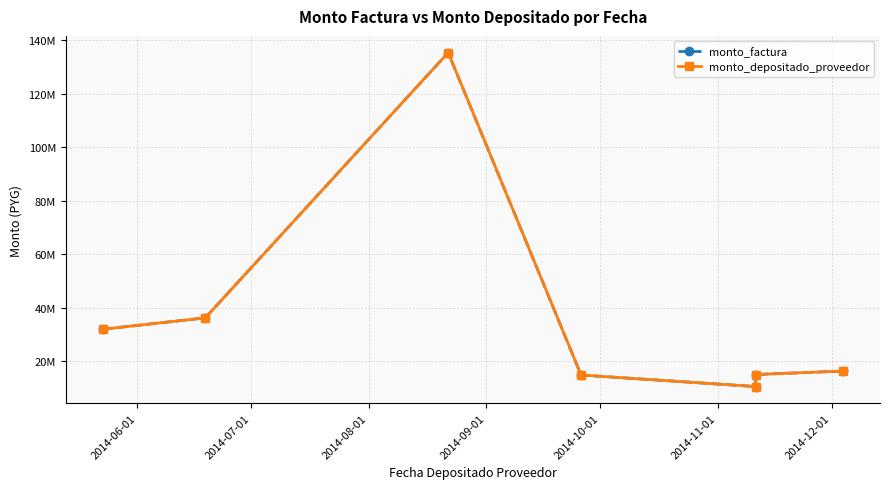

Reading left to right, what are all the values shown in this chart?

monto_factura: 31918500	36172500	135305250	14812500	10499350	15000000	16291500
monto_depositado_proveedor: 31918500	36172500	135305250	14812500	10499350	15000000	16291500